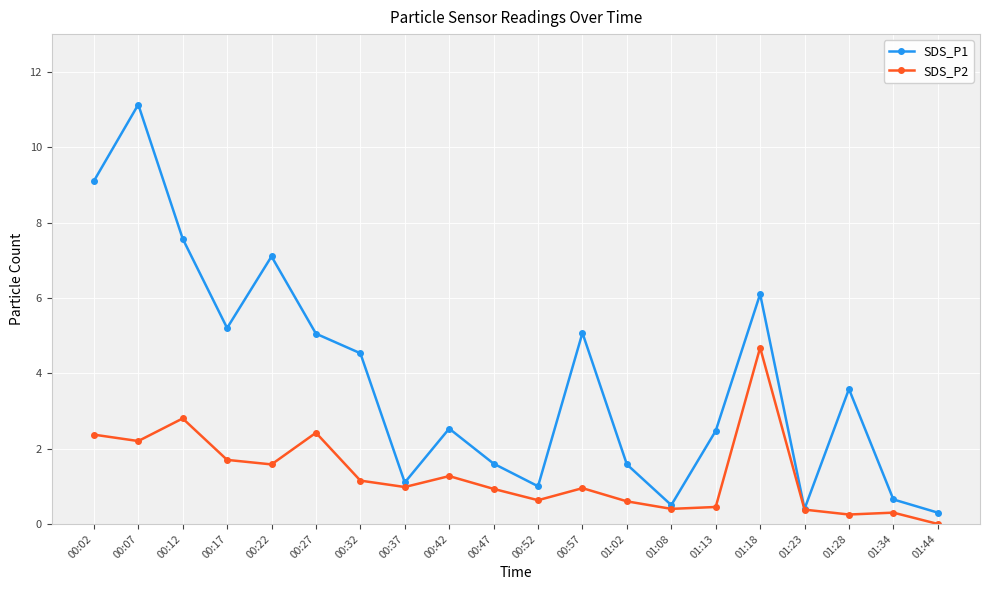

What is the label of the 11th point from the right?

00:47